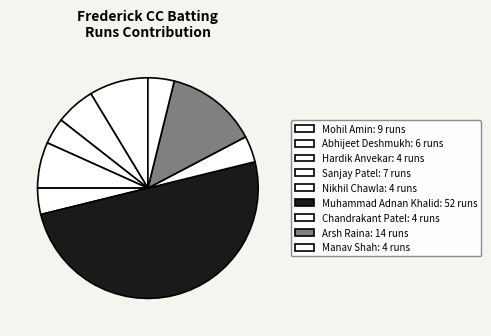

How many segments does this pie chart have?

9